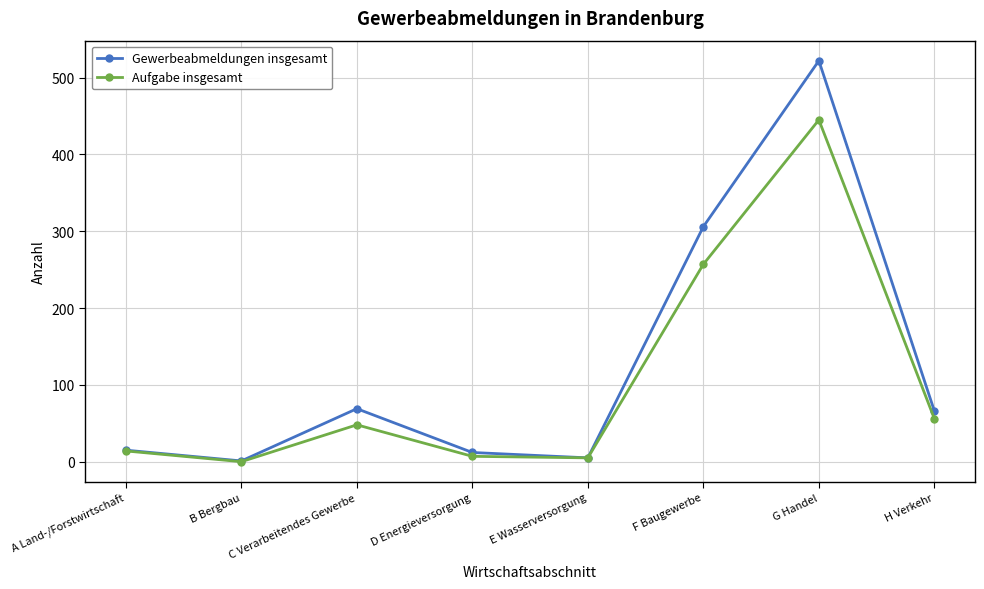

What is the label of the 7th point from the left?

G Handel